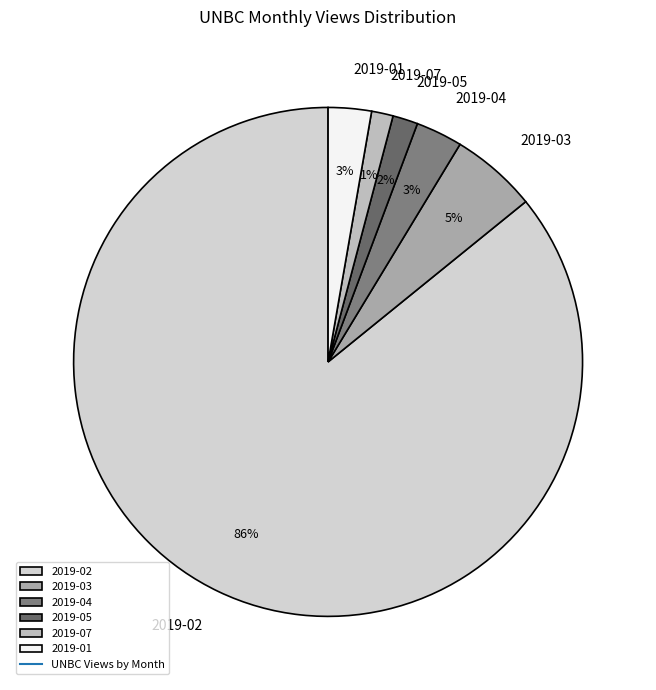

To the nearest percent, what portion does 2019-05 represent?

2%